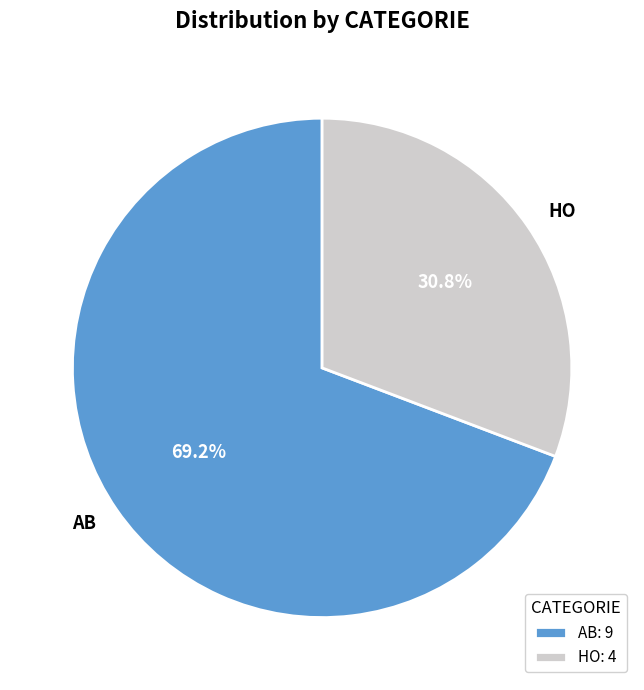

Is it true that AB is 69% of the pie?

True